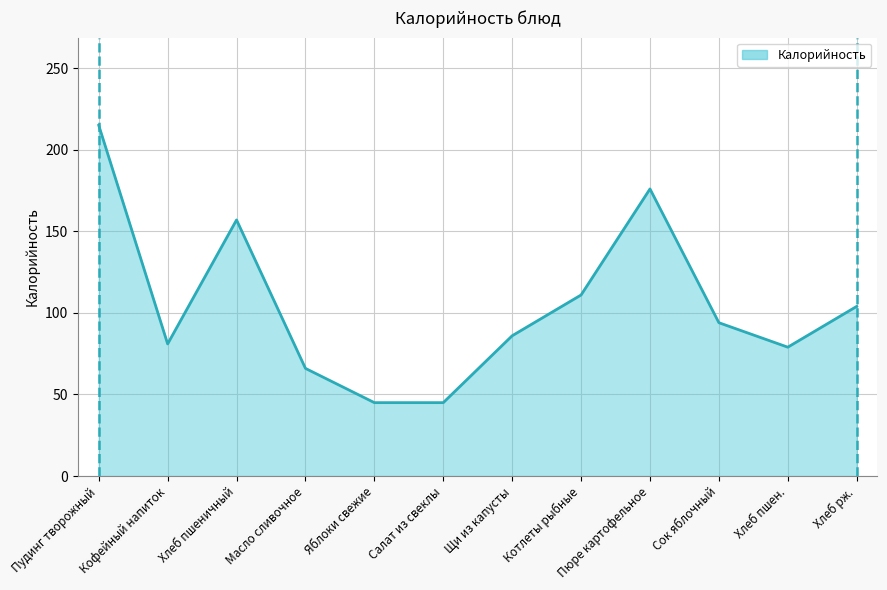

Which category has the highest value across all series?

Пудинг творожный